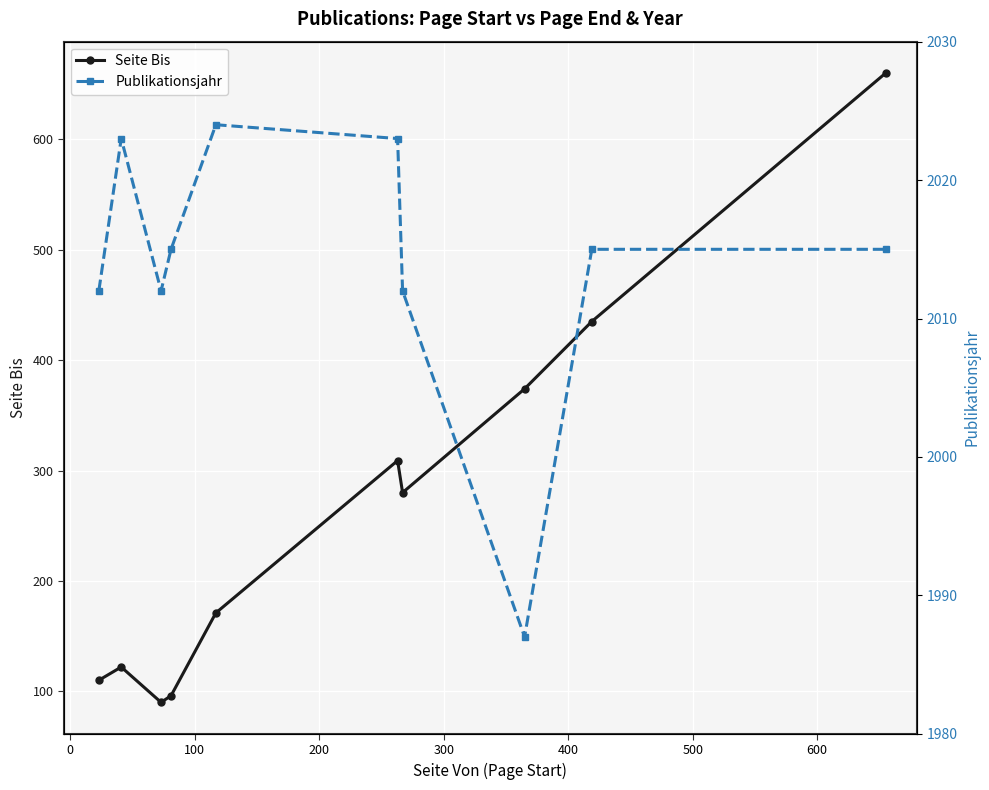

Rank the series by their maximum value, from lowest to highest.

Seite Bis, Publikationsjahr